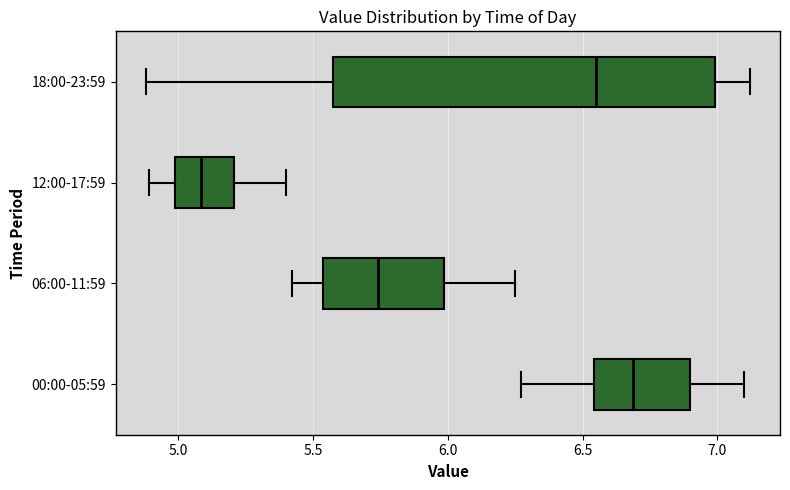

Which box has the furthest to the left median line?

12:00-17:59